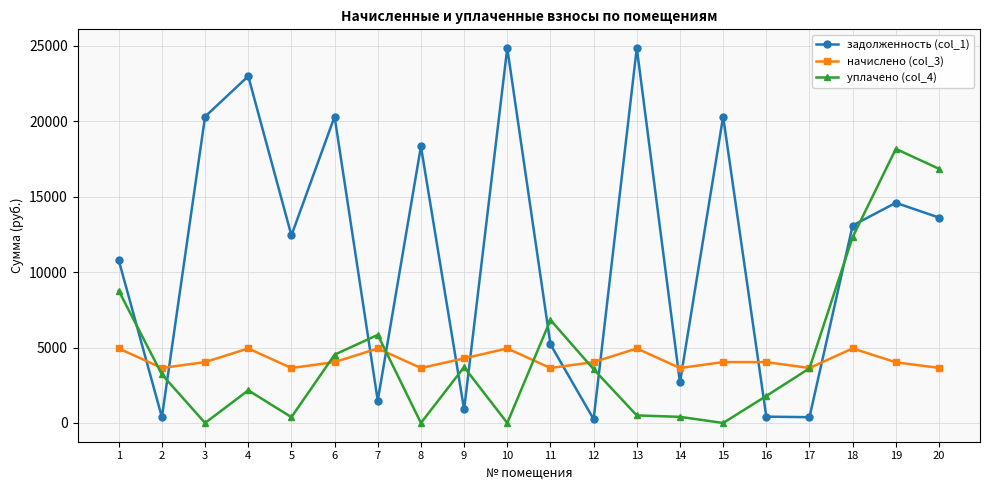

What is the value of the уплачено (col_4) point at the 18th from the left?

12324.8